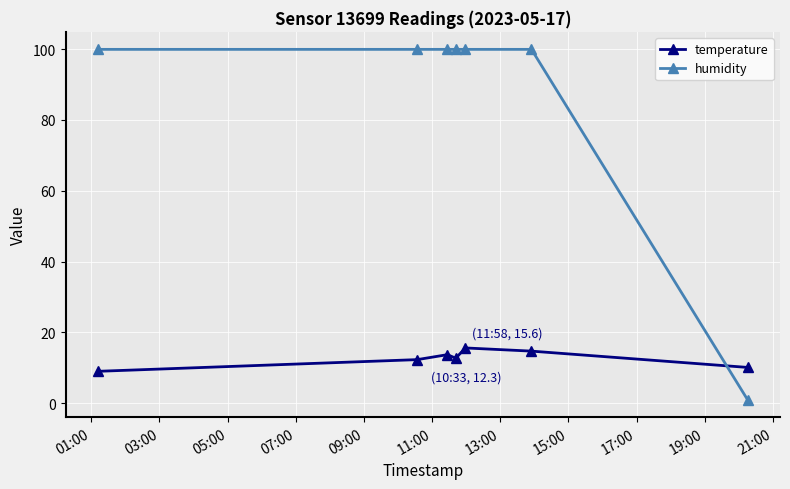

What is the maximum value shown in the chart?

99.9